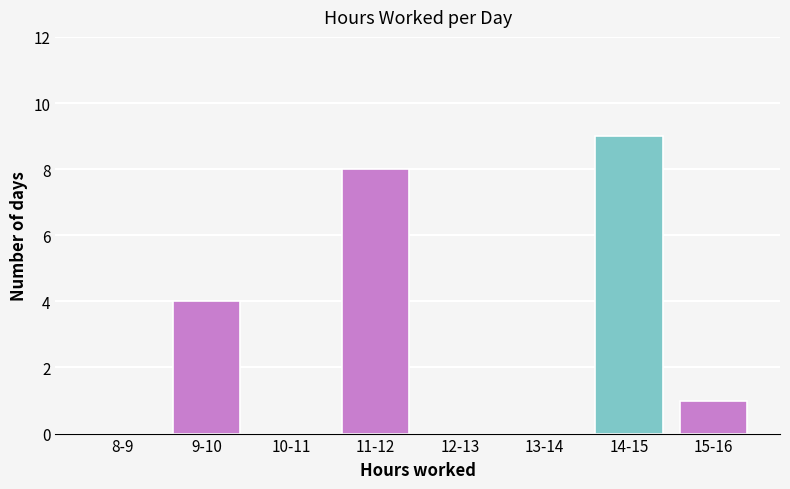

Reading left to right, list all the values displayed in this chart.

8-9=0	9-10=4	10-11=0	11-12=8	12-13=0	13-14=0	14-15=9	15-16=1